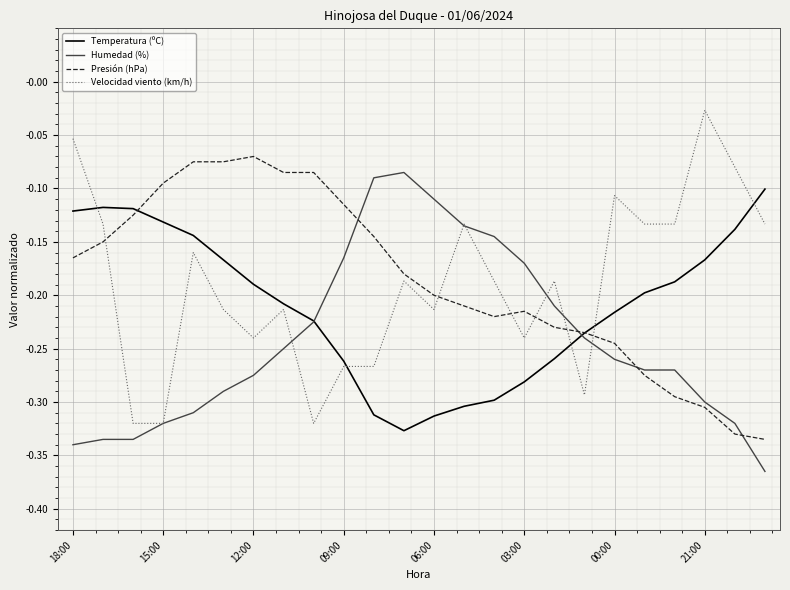

In Temperatura (ºC), how many points are higher than both neighbors (excluding endpoints)?

1